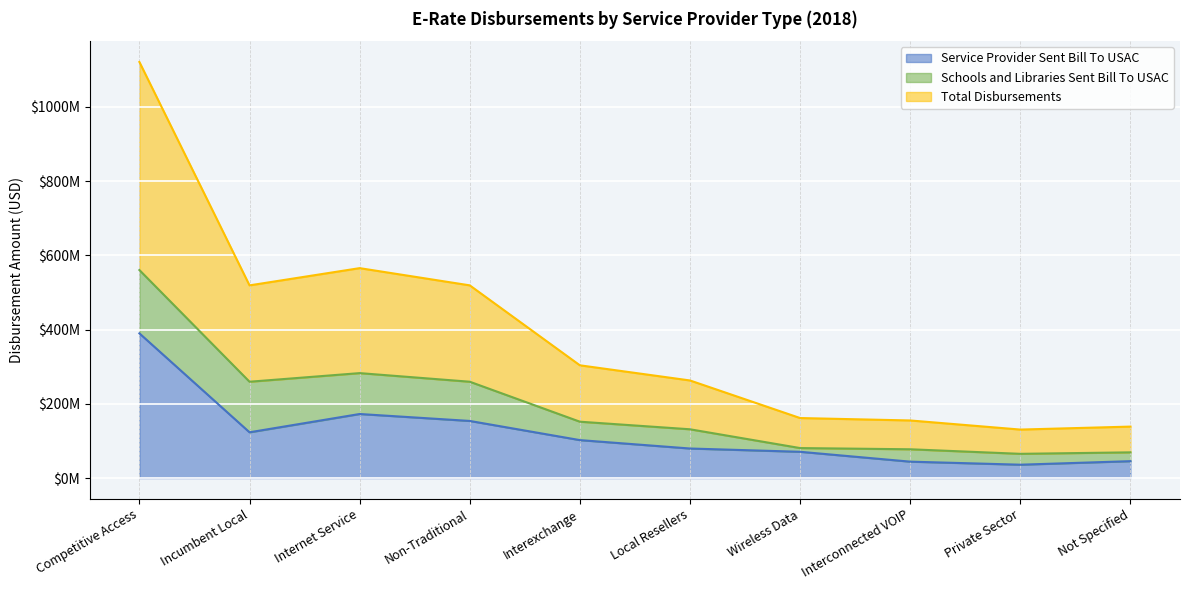

What is the greatest value displayed?

560368835.6